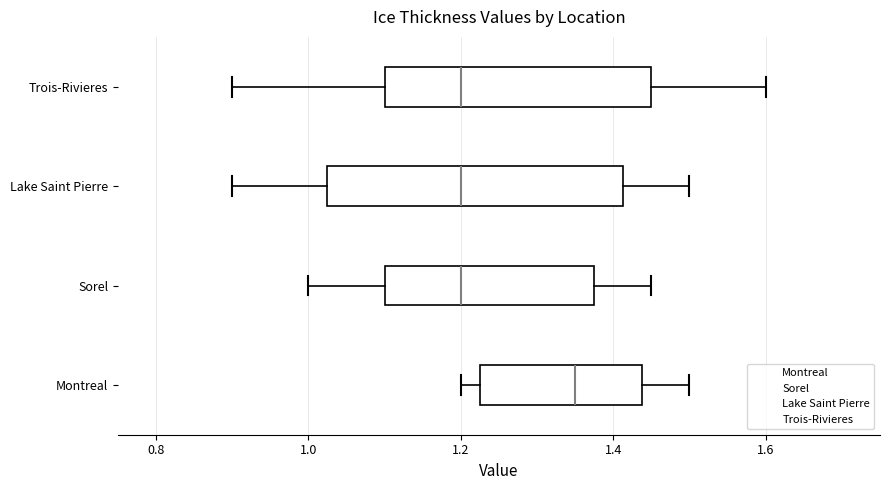

Where is the left edge of the box for Lake Saint Pierre on the x-axis? The values are not printed on the chart, so give them approximately, as read against the axis.

1.02